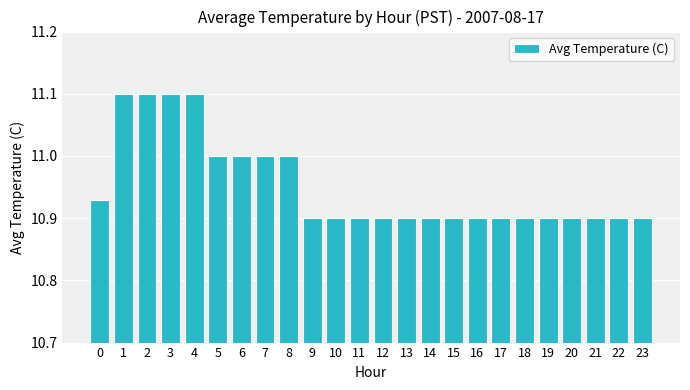

What is the change in value from 8 to 14?

-0.1